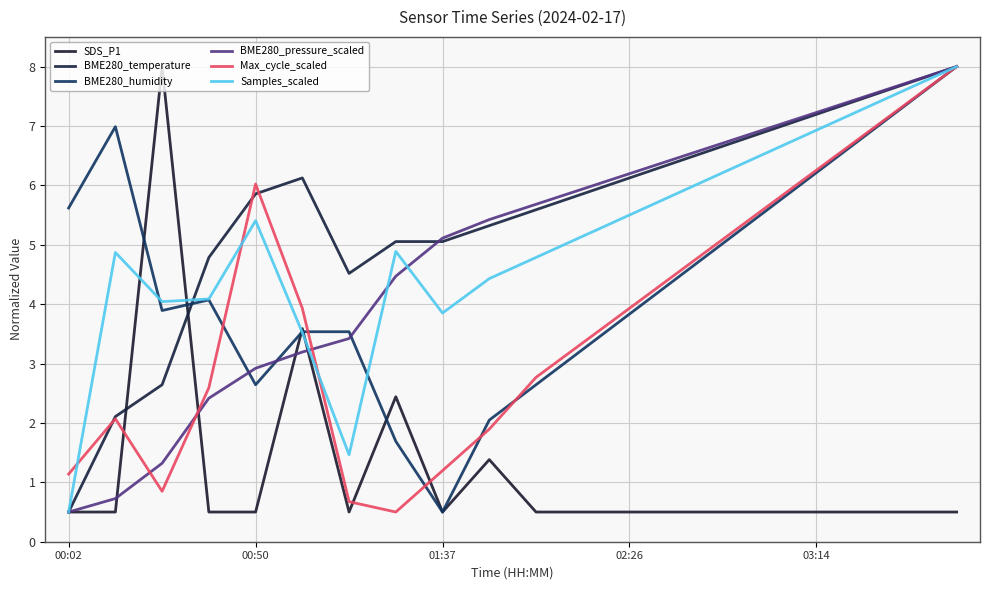

Which series has the largest total across all categories?

BME280_temperature